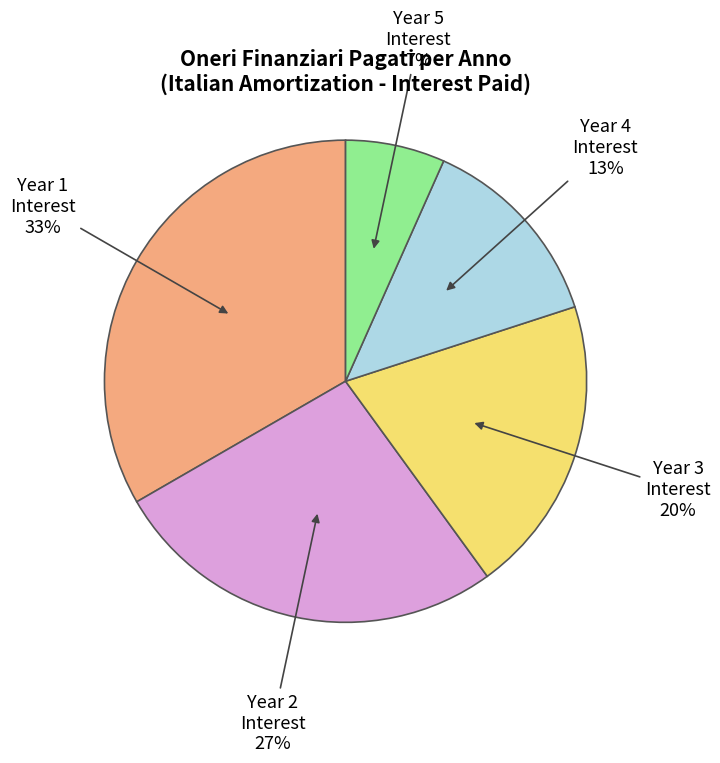

Is there a majority slice in this chart?

No